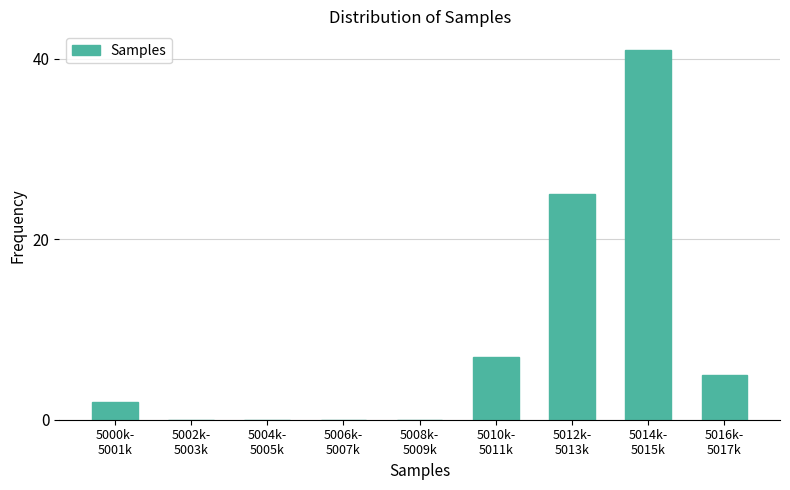

What is the greatest value displayed?

41